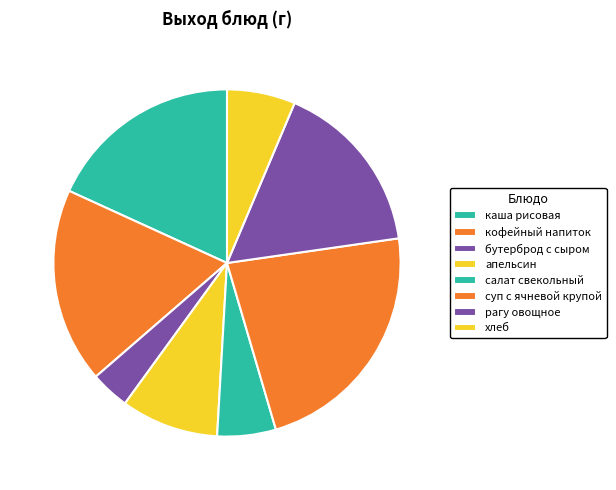

Is there a majority slice in this chart?

No